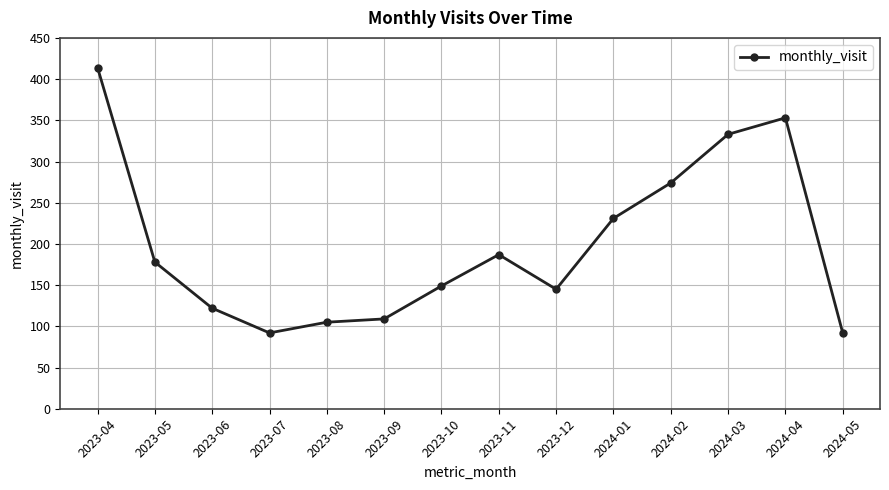

The chart shows a value of 231 at 2024-01. True or false?

True